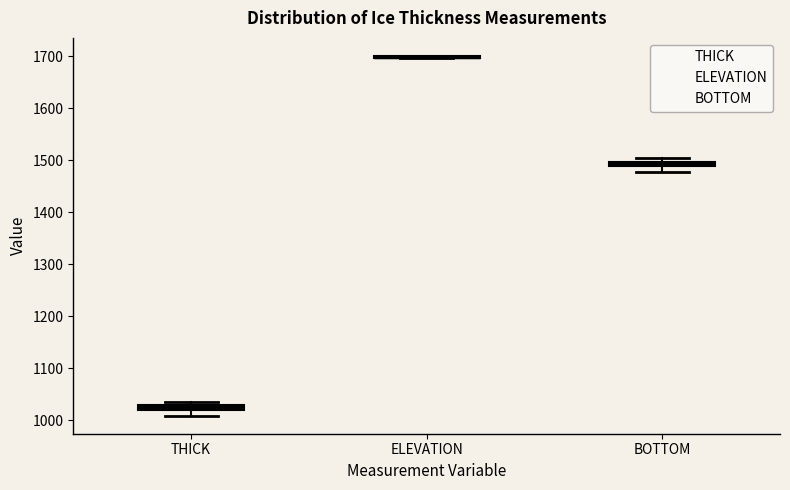

Where does the lower whisker of the box for BOTTOM end on the y-axis? The values are not printed on the chart, so give them approximately, as read against the axis.

1480